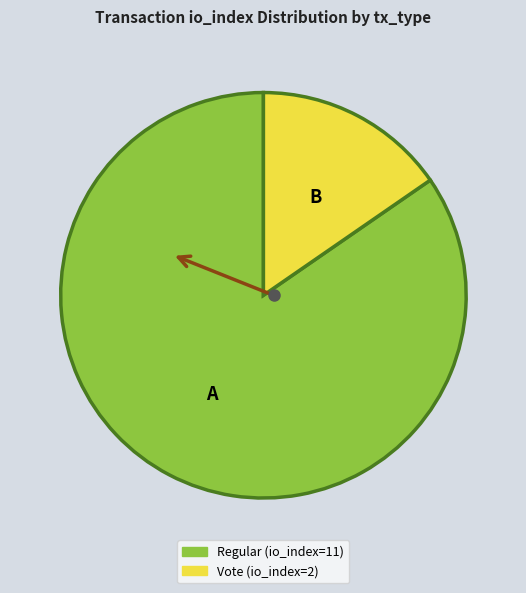

What is the largest slice in the pie chart?

Regular (io_index=11)